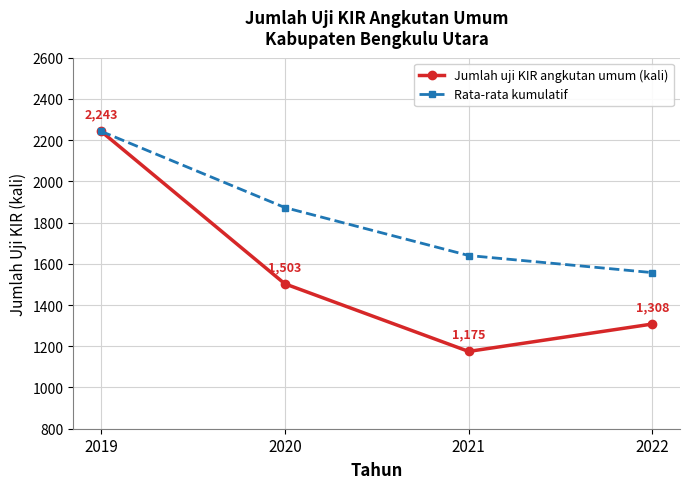

What is the difference between the maximum and second lowest values in the Jumlah uji KIR angkutan umum (kali) series?

935.0